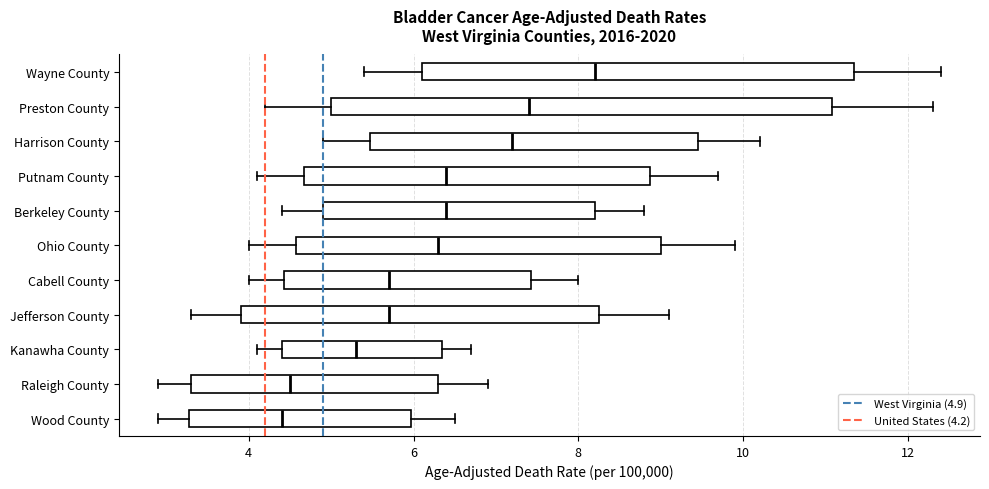

Reading bottom to top, transcribe this box plot: for each box, give where its median line is, the range the box spans, and where its two whiskers end, as read against the x-axis. The values are not printed on the chart, so give them approximately, as read against the axis.

Wood County: median 4.4, box 3.2 to 6.0, whiskers 3.0 to 6.6
Raleigh County: median 4.6, box 3.4 to 6.4, whiskers 3.0 to 7.0
Kanawha County: median 5.4, box 4.4 to 6.4, whiskers 4.2 to 6.8
Jefferson County: median 5.8, box 4.0 to 8.2, whiskers 3.4 to 9.2
Cabell County: median 5.8, box 4.4 to 7.4, whiskers 4.0 to 8.0
Ohio County: median 6.4, box 4.6 to 9.0, whiskers 4.0 to 10.0
Berkeley County: median 6.4, box 5.0 to 8.2, whiskers 4.4 to 8.8
Putnam County: median 6.4, box 4.6 to 8.8, whiskers 4.2 to 9.8
Harrison County: median 7.2, box 5.4 to 9.4, whiskers 5.0 to 10.2
Preston County: median 7.4, box 5.0 to 11.0, whiskers 4.2 to 12.4
Wayne County: median 8.2, box 6.2 to 11.4, whiskers 5.4 to 12.4